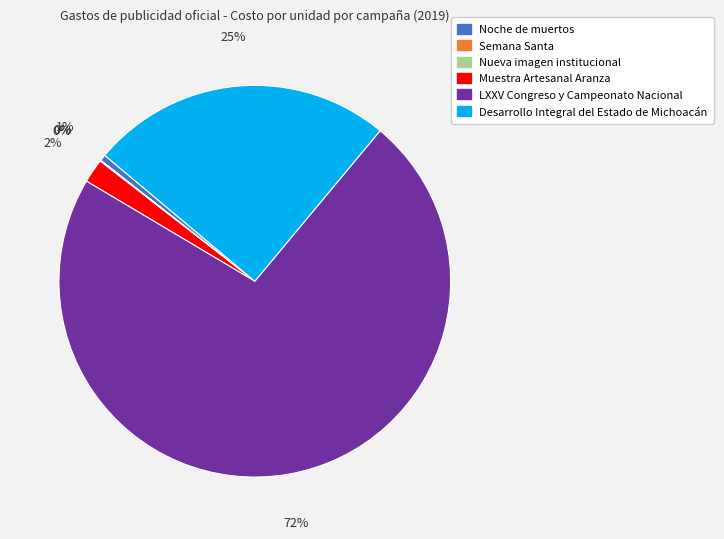

To the nearest percent, what percentage of the pie is Desarrollo Integral del Estado de Michoacán?

25%